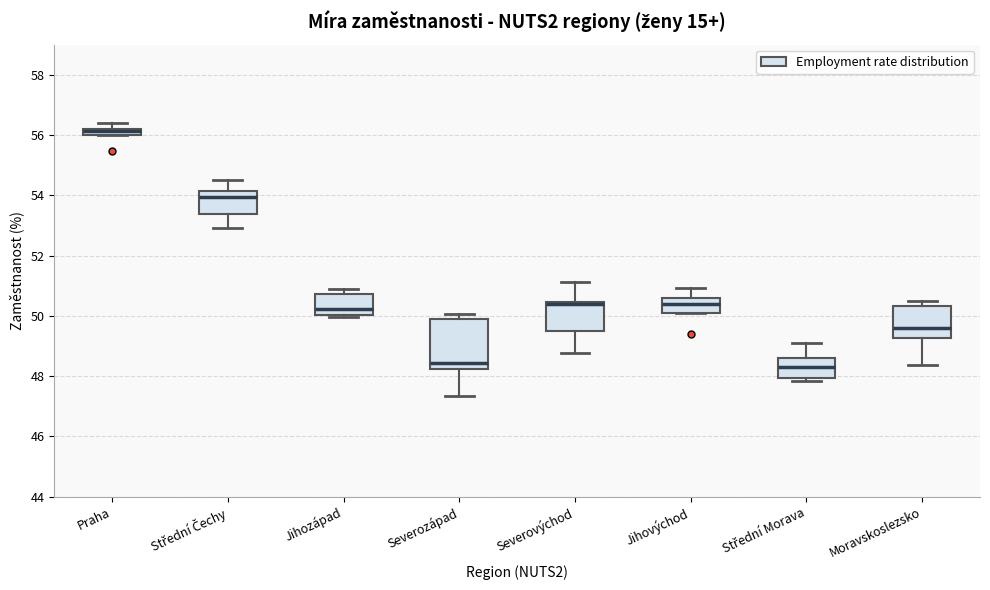

Where does the median line of the box for Severozápad sit on the y-axis? The values are not printed on the chart, so give them approximately, as read against the axis.

48.4